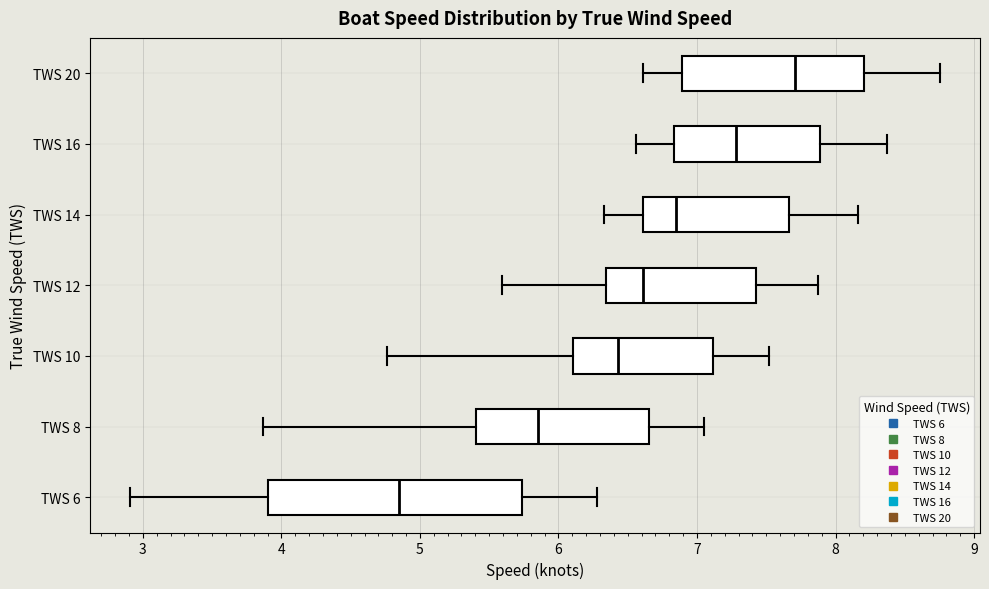

Reading bottom to top, read every box against the x-axis: the position of its median line, the range the box covers, and the ends of its whiskers. The values are not printed on the chart, so give them approximately, as read against the axis.

TWS 6: median 4.9, box 3.9 to 5.7, whiskers 2.9 to 6.3
TWS 8: median 5.9, box 5.4 to 6.7, whiskers 3.9 to 7.1
TWS 10: median 6.4, box 6.1 to 7.1, whiskers 4.8 to 7.5
TWS 12: median 6.6, box 6.3 to 7.4, whiskers 5.6 to 7.9
TWS 14: median 6.9, box 6.6 to 7.7, whiskers 6.3 to 8.2
TWS 16: median 7.3, box 6.8 to 7.9, whiskers 6.6 to 8.4
TWS 20: median 7.7, box 6.9 to 8.2, whiskers 6.6 to 8.8